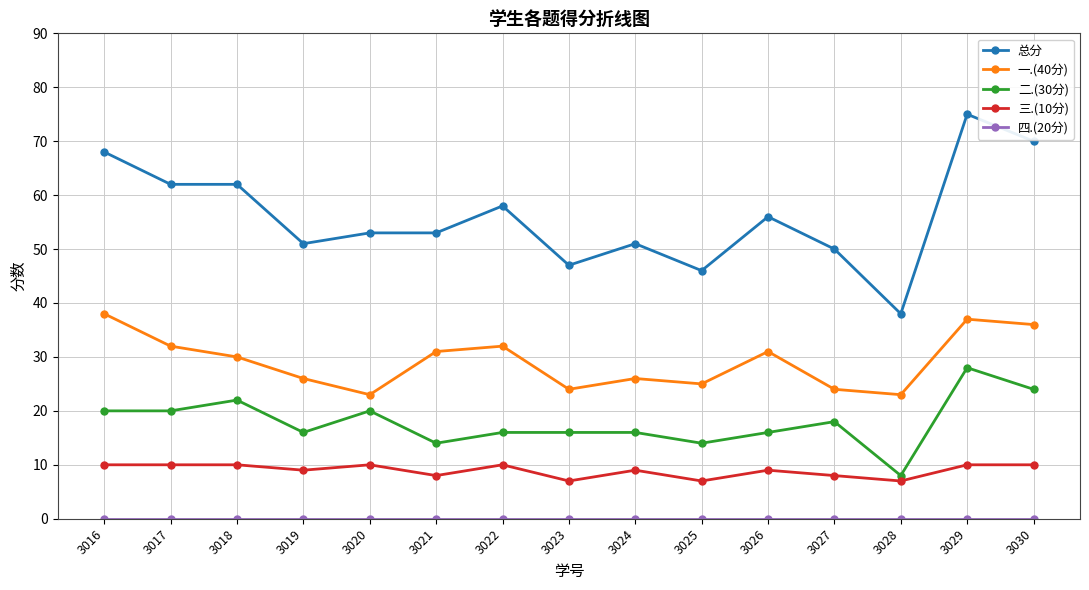

What is the sum of all 一.(40分) values?

438